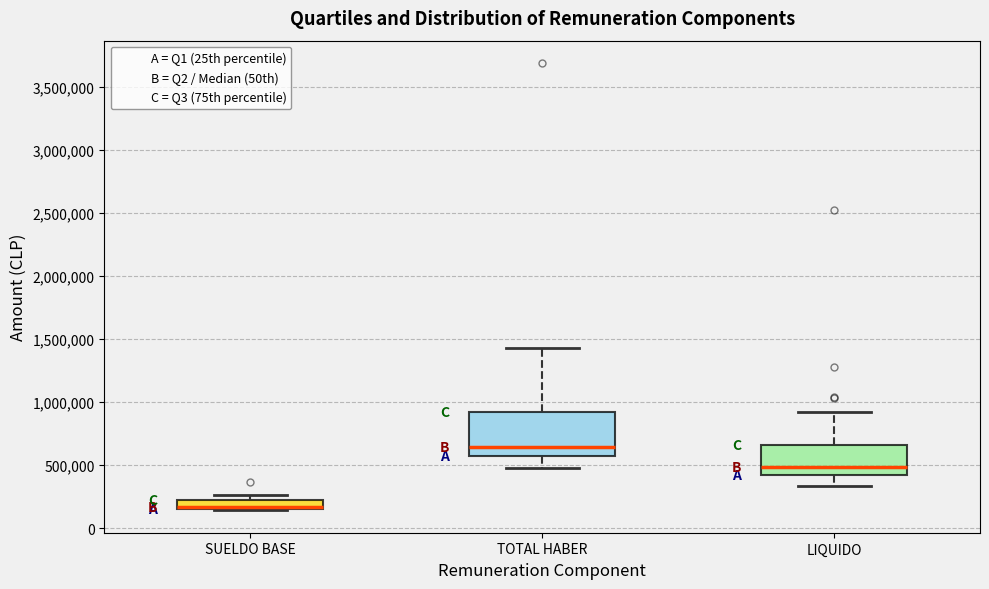

Where is the upper edge of the box for LIQUIDO on the y-axis? The values are not printed on the chart, so give them approximately, as read against the axis.

650000